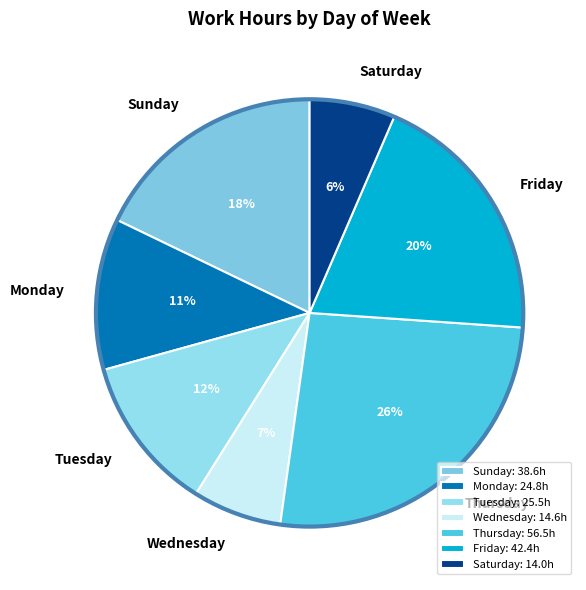

Is there a majority slice in this chart?

No